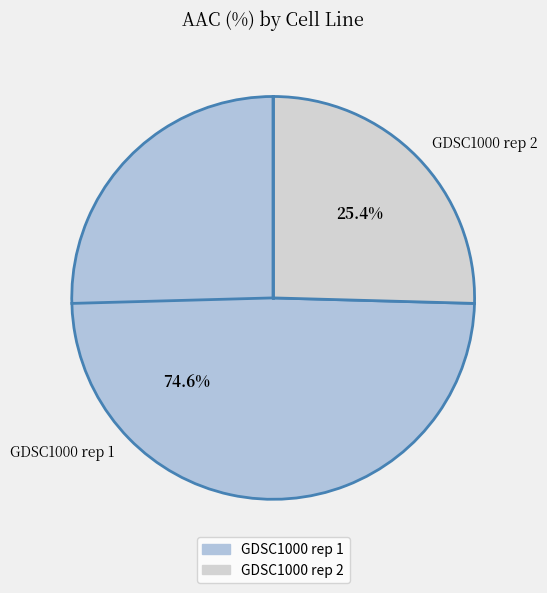

What is the ratio of the value at GDSC1000 rep 1 to the value at GDSC1000 rep 2?

2.9